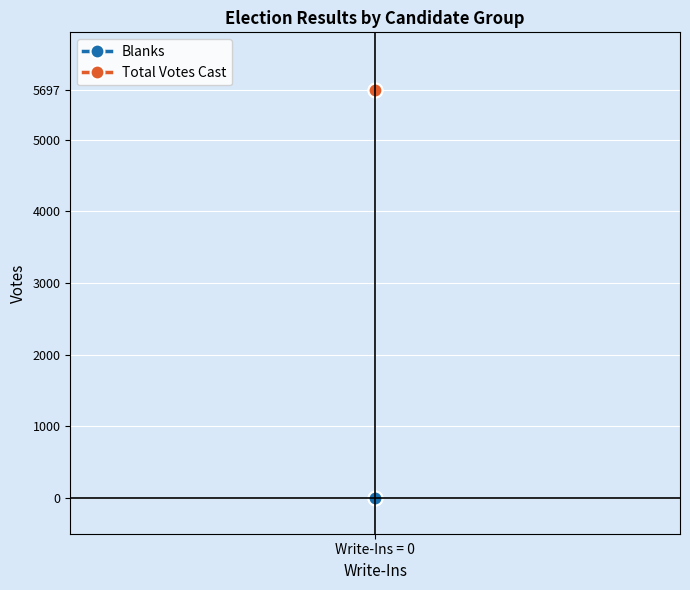

Which series has the largest range (max minus min)?

Blanks